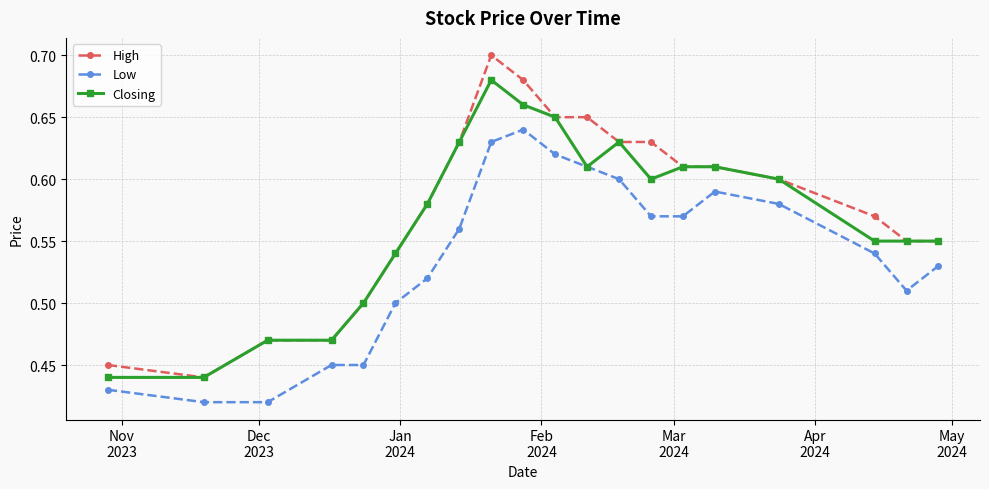

At how many categories does at least one series exceed 0?

20